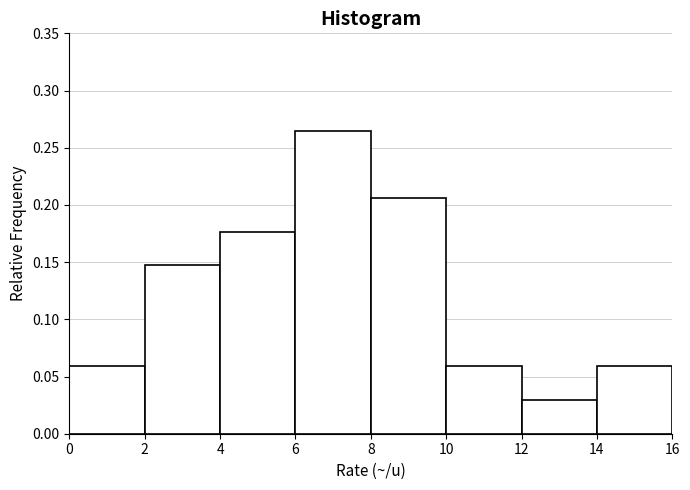

What is the height of the bar covering 4 to 6 on the x-axis? The values are not printed on the chart, so give them approximately, as read against the axis.

0.175